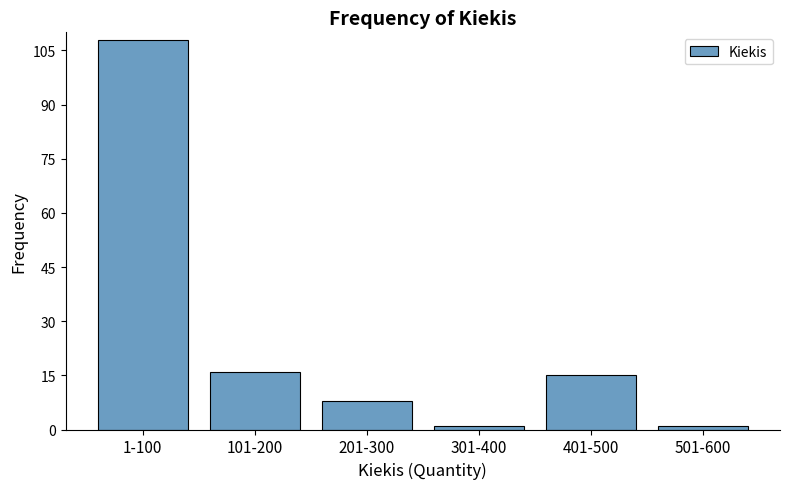

Reading left to right, what are all the values shown in this chart?

1-100=108	101-200=16	201-300=8	301-400=1	401-500=15	501-600=1